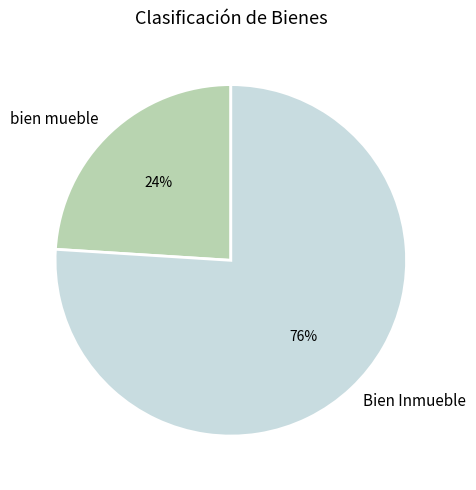

To the nearest percent, what is the combined percentage of bien mueble and Bien Inmueble?

100%